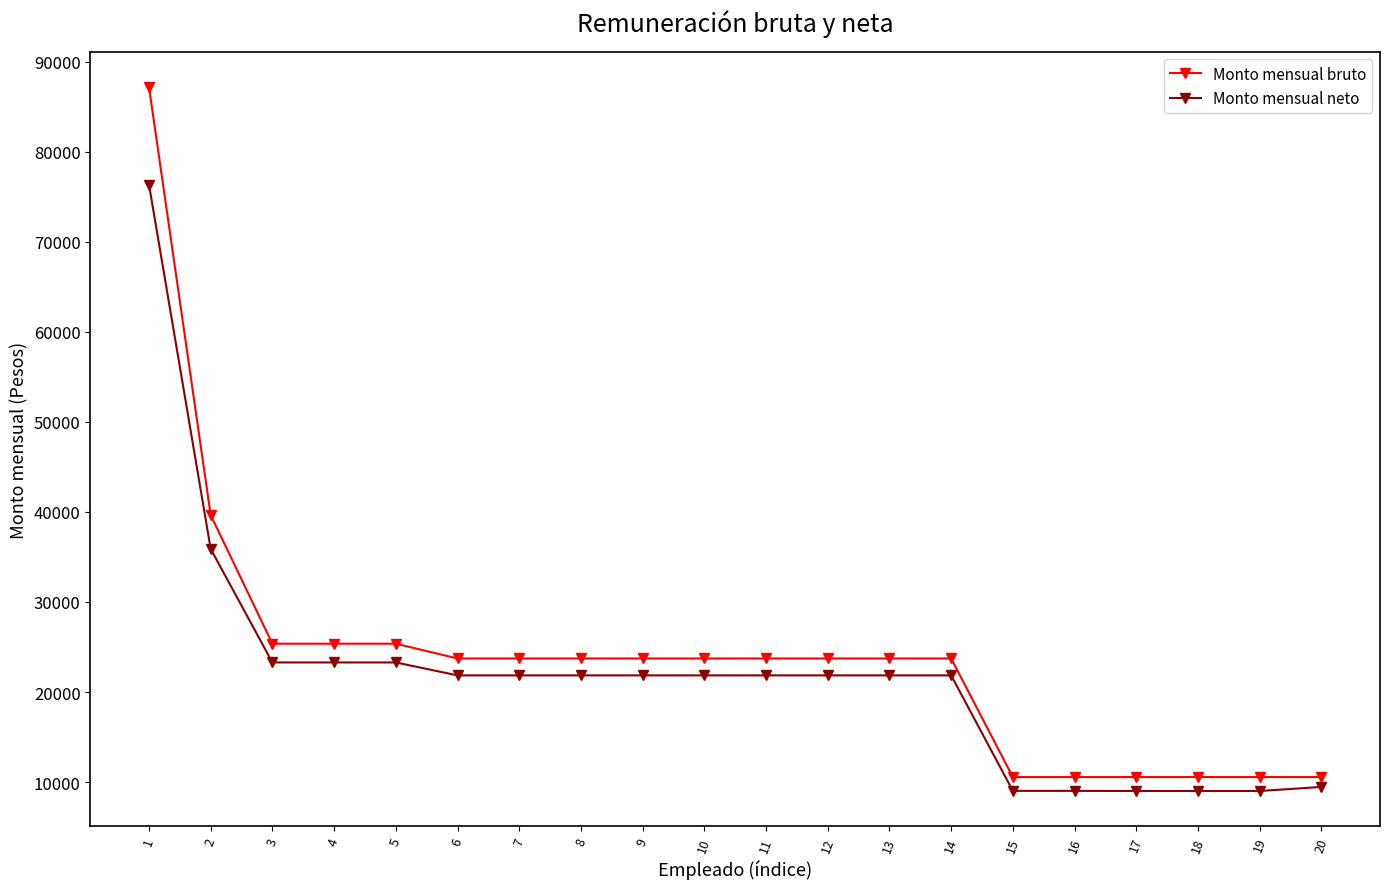

How many categories are shown in the chart?

20